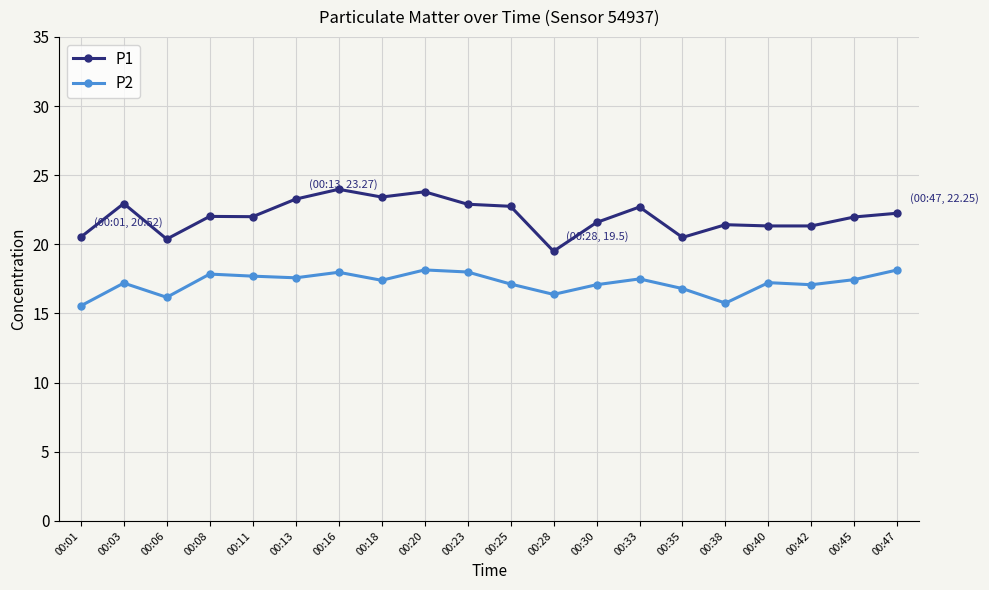

Is it true that P2 equals 10.5 at 00:30?

False